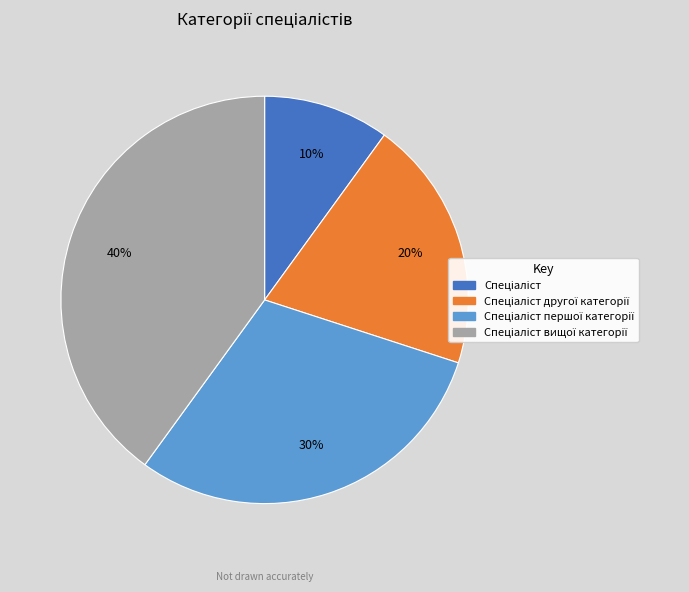

To the nearest percent, what is the difference between the largest and smallest slice percentages?

30%